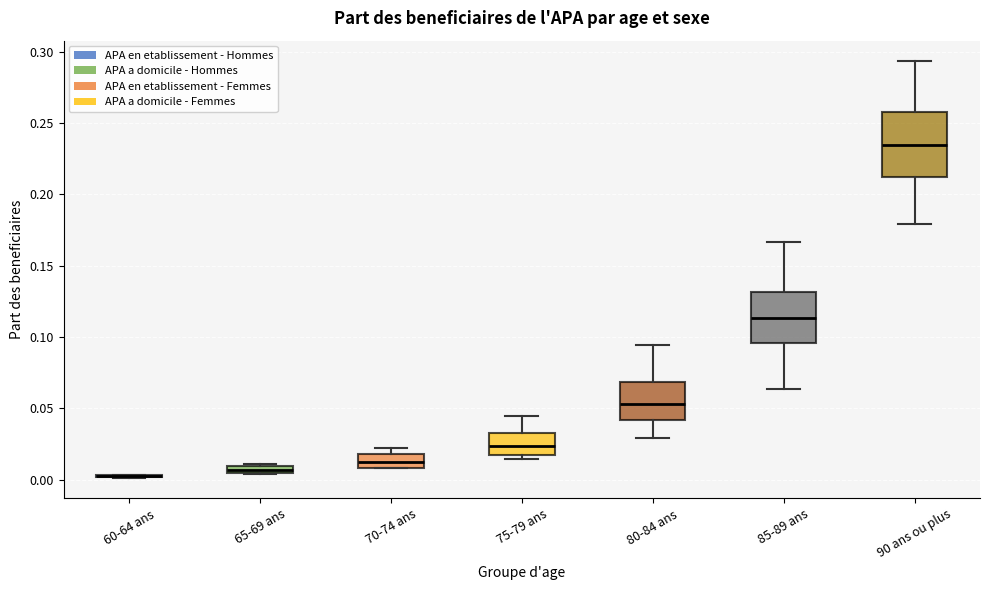

Which box is the tallest, from its lower edge to its upper edge?

90 ans ou plus